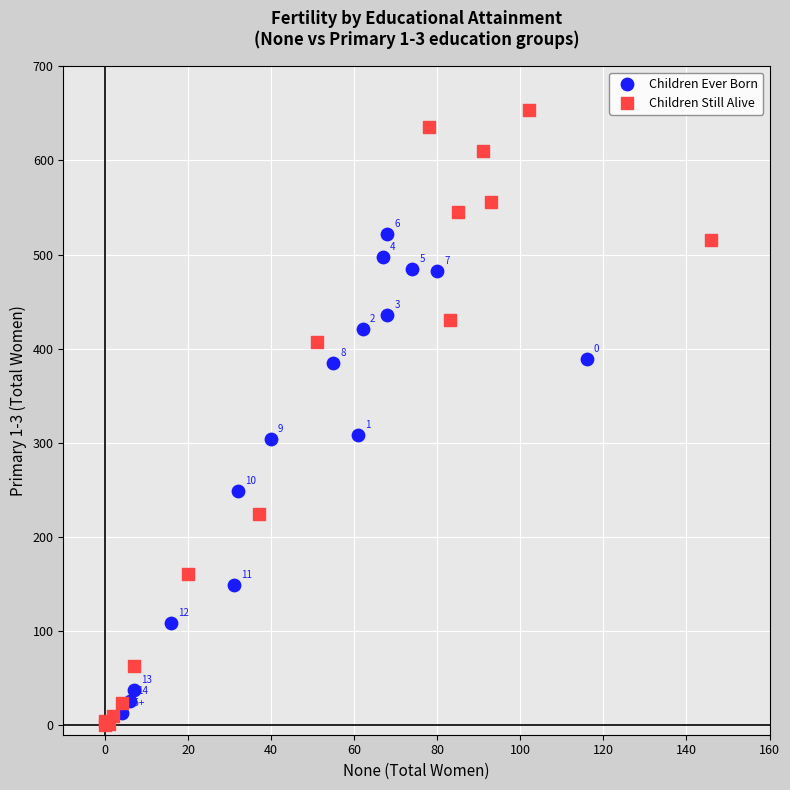

Which series has the widest spread of Y values?

Children Still Alive